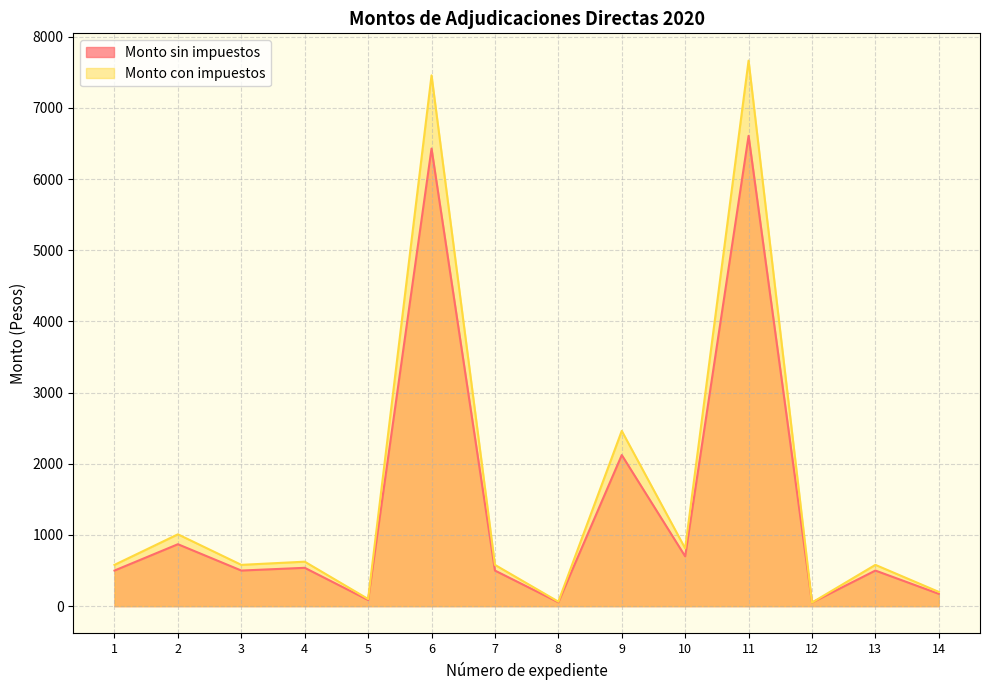

How many lines are shown in the chart?

2